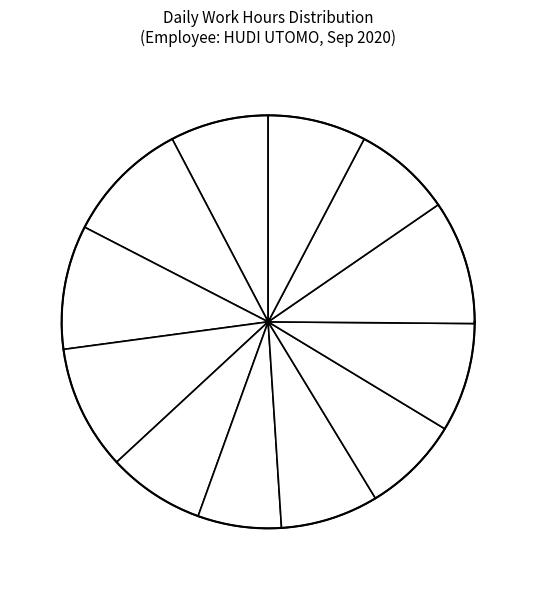

Does Day 10 account for over 50% of the chart?

No